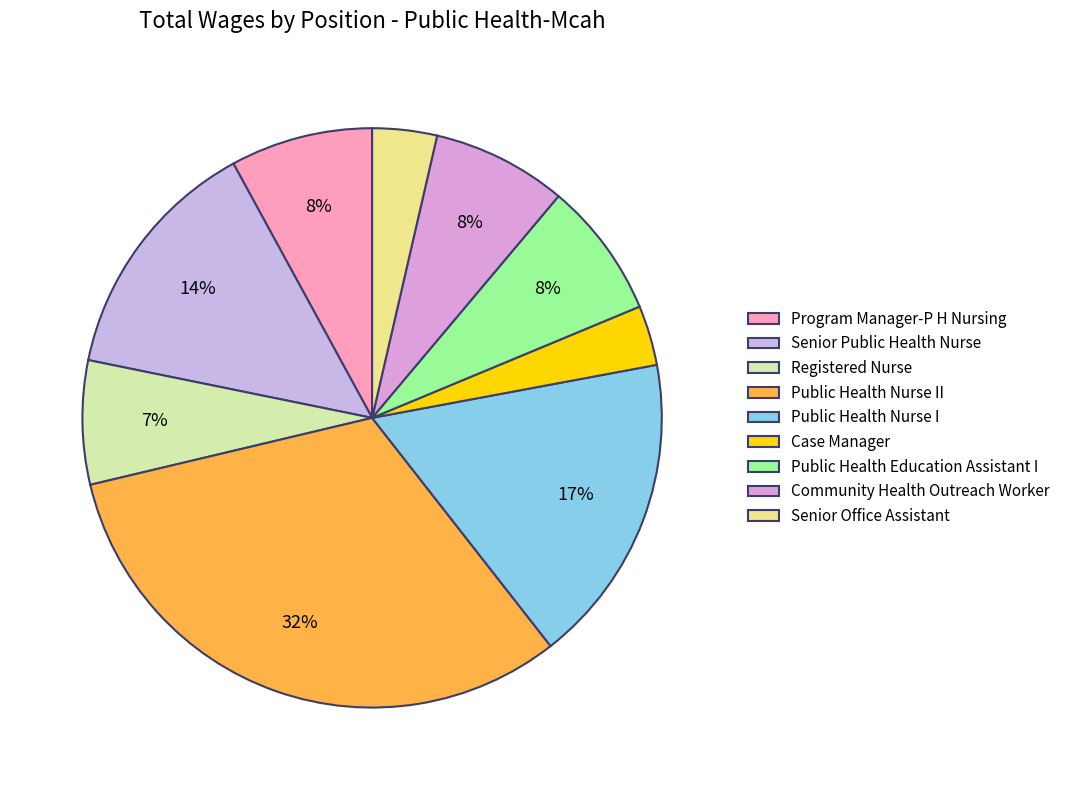

Is there any slice that represents more than half of the pie?

No